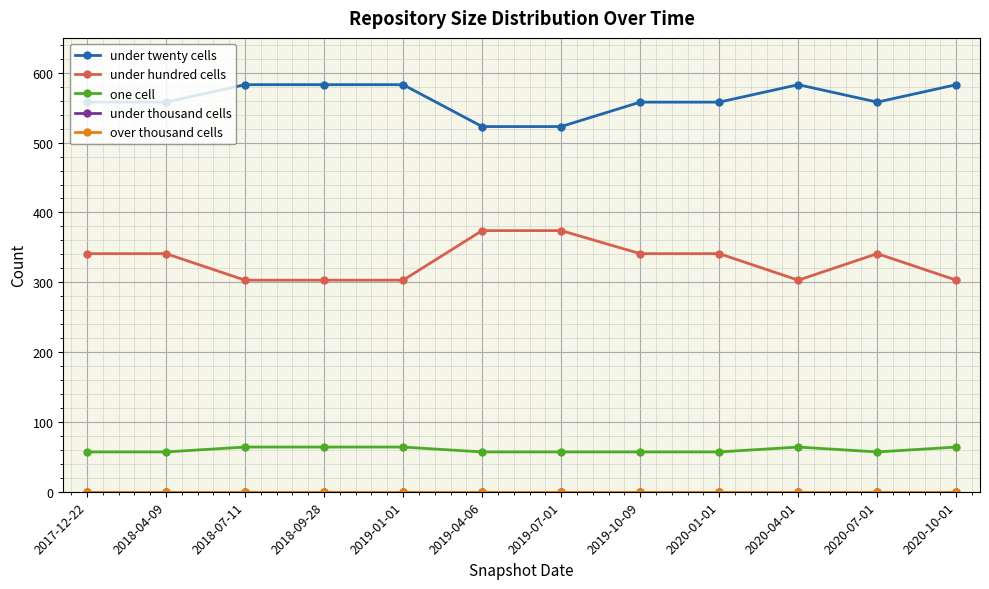

Which series has the largest total across all categories?

under twenty cells